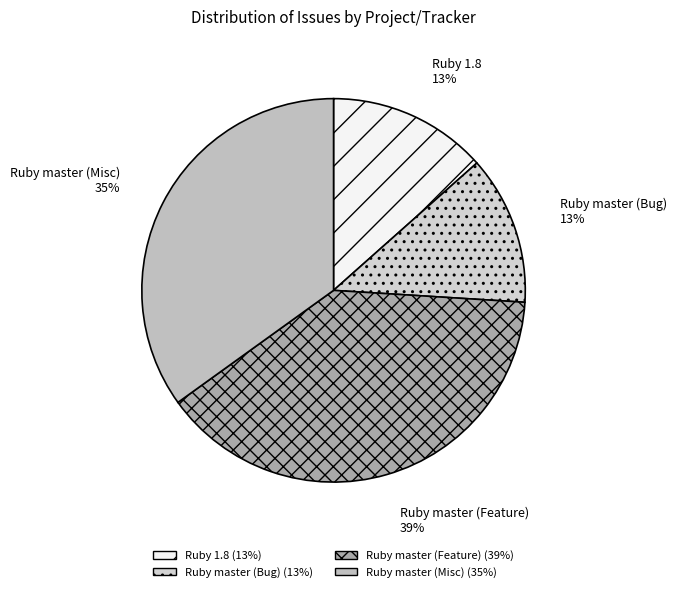

Is there any slice that represents more than half of the pie?

No